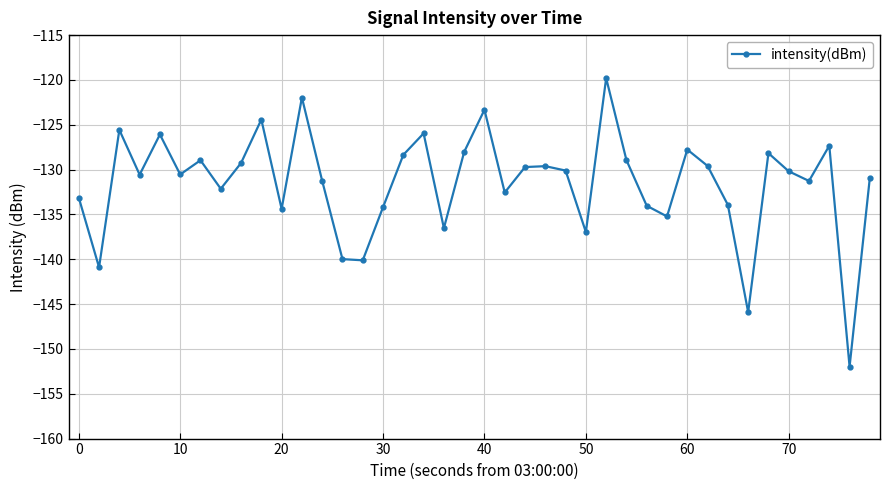

What is the value of the 34th point from the left?

-145.9